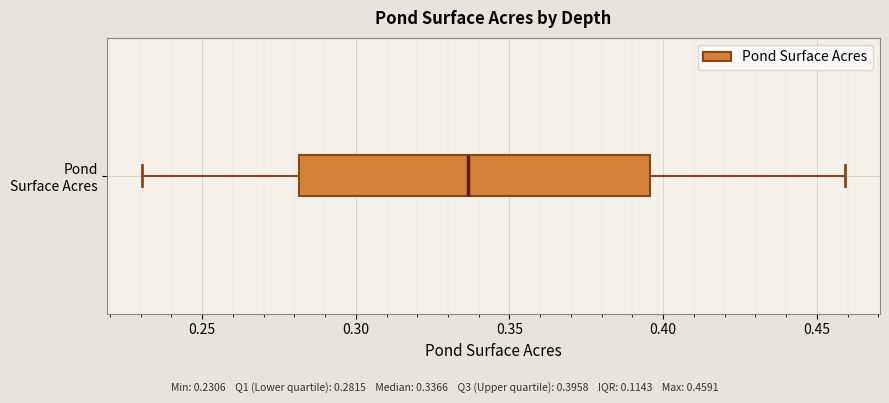

Transcribe this box plot: give where the median line is, the range the box spans, and where the two whiskers end, as read against the x-axis. The values are not printed on the chart, so give them approximately, as read against the axis.

median 0.335, box 0.280 to 0.395, whiskers 0.230 to 0.460